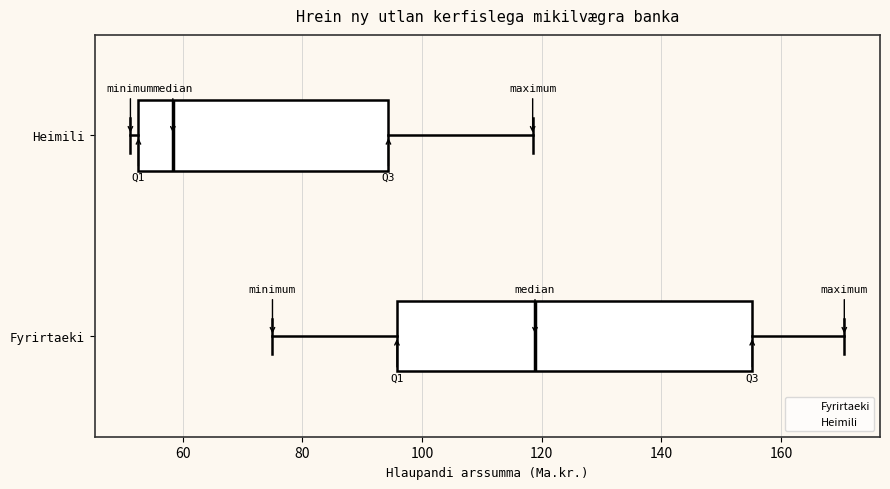

Where is the right edge of the box for Heimili on the x-axis? The values are not printed on the chart, so give them approximately, as read against the axis.

94